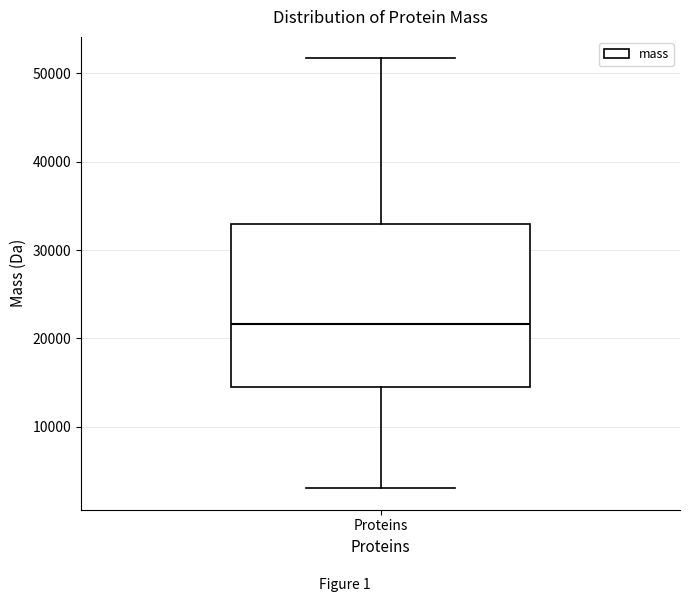

Read this box plot against the y-axis: the position of the median line, the range covered by the box, and the ends of both whiskers. The values are not printed on the chart, so give them approximately, as read against the axis.

median 22000, box 15000 to 33000, whiskers 3000 to 52000